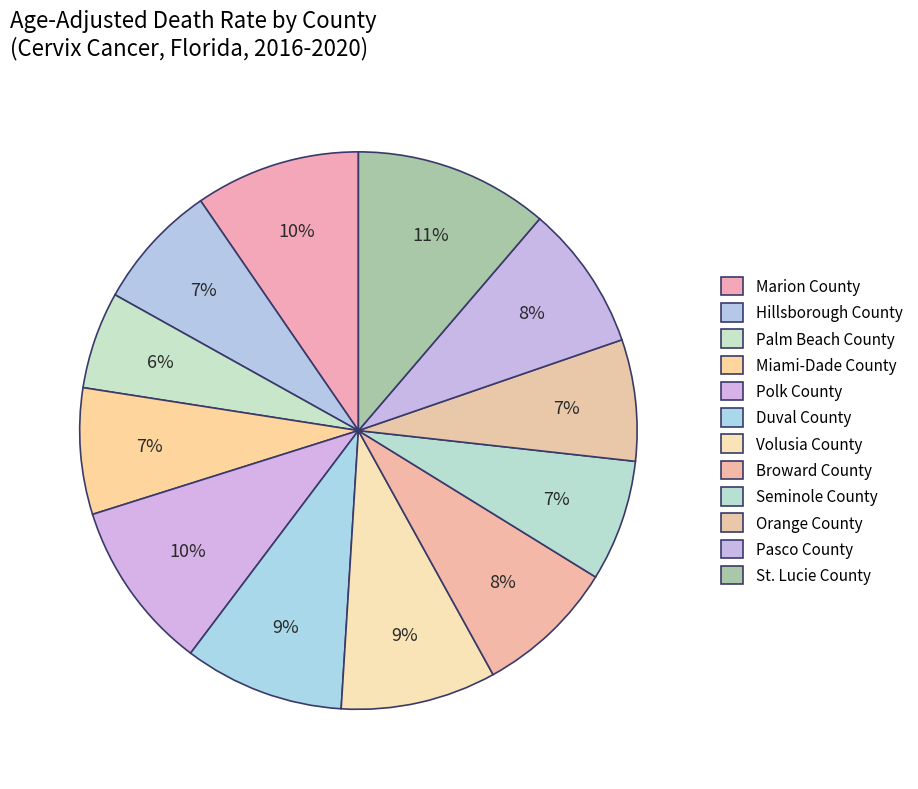

What percentage do Seminole County and Orange County together represent?

14.1%